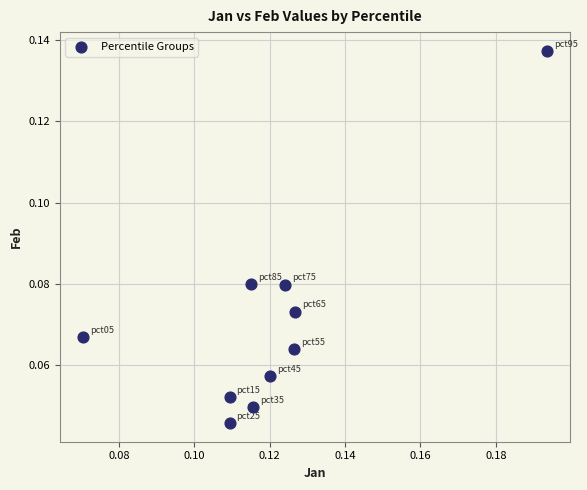

How many points are shown in the scatter plot?

10